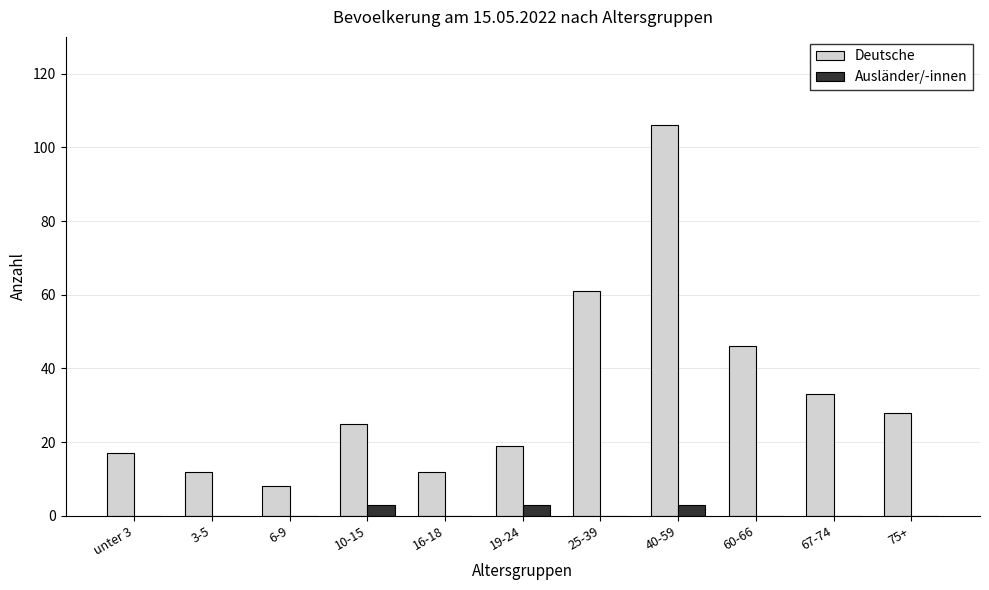

What is the maximum value for Ausländer/-innen?

3